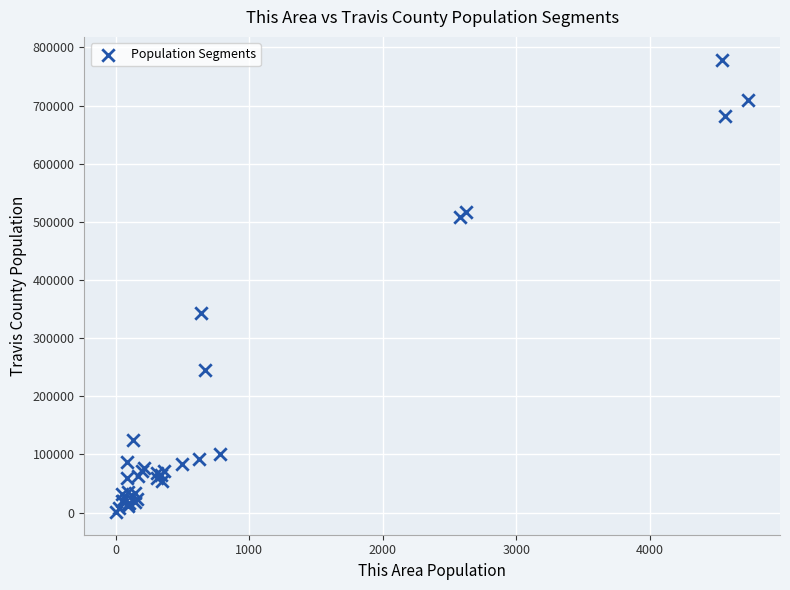

What Y value in the scatter plot is closest to 389973?

342766